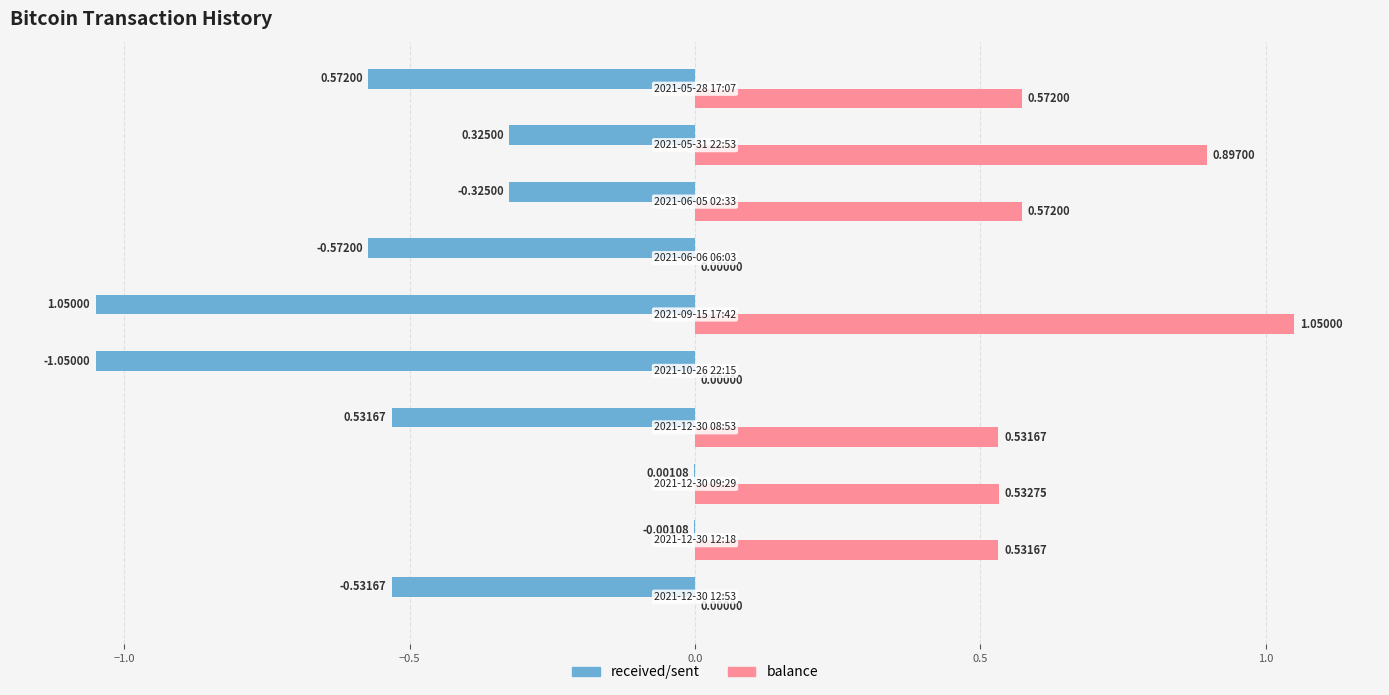

What is the sum of all received/sent values?

-5.0